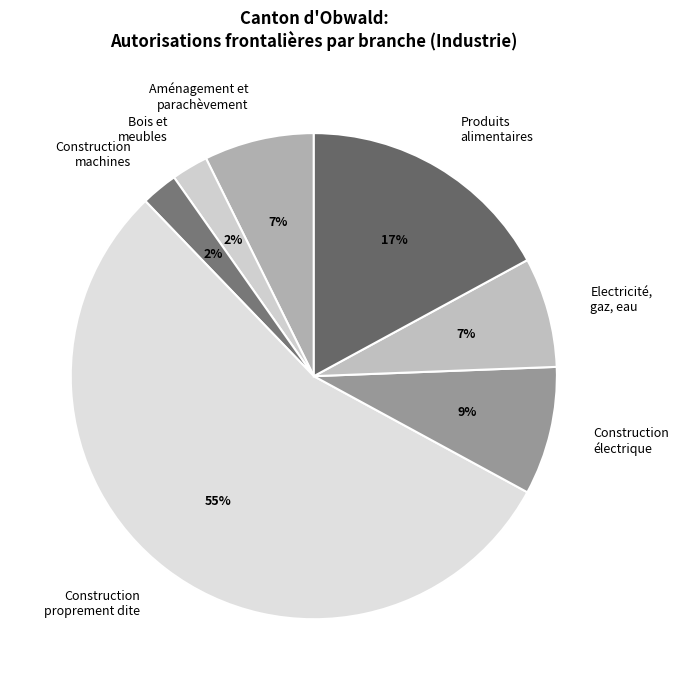

Which slice is the largest?

Construction proprement dite